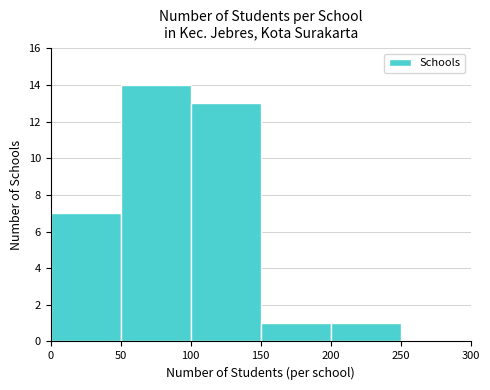

Reading left to right, transcribe this chart: for each bar, give the range it covers on the x-axis and its height. The values are not printed on the chart, so give them approximately, as read against the axis.

0 to 50: 7
50 to 100: 14
100 to 150: 13
150 to 200: 1
200 to 250: 1
250 to 300: 0